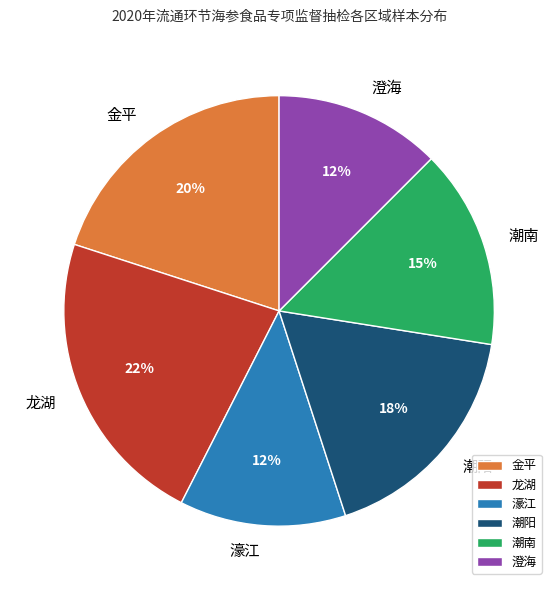

Does any single category account for the majority?

No